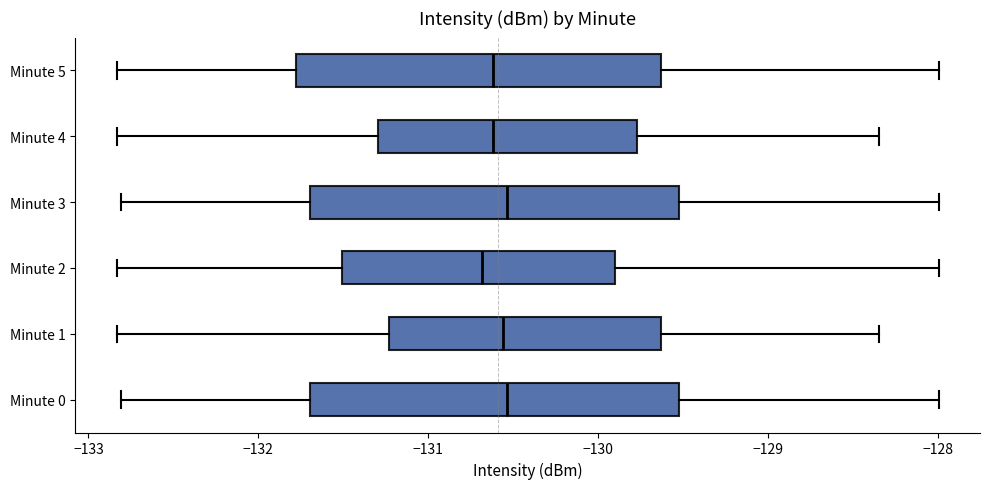

Where does the left whisker of the box for Minute 5 end on the x-axis? The values are not printed on the chart, so give them approximately, as read against the axis.

-132.8